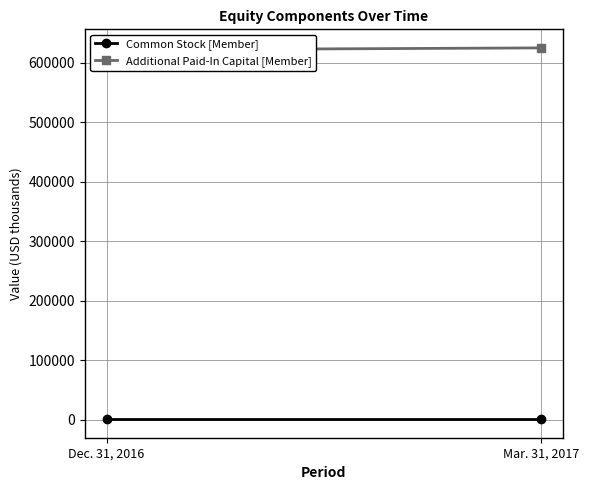

What is the greatest value displayed?

624671